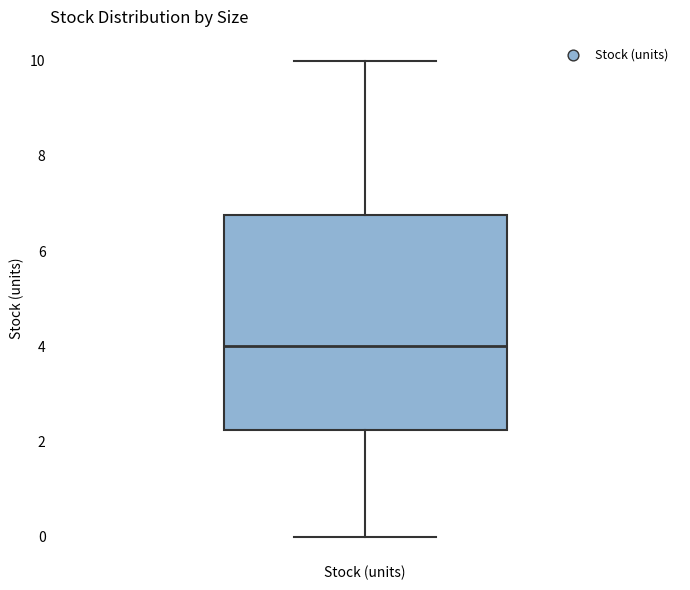

Read this box plot against the y-axis: the position of the median line, the range covered by the box, and the ends of both whiskers. The values are not printed on the chart, so give them approximately, as read against the axis.

median 4.0, box 2.2 to 6.8, whiskers 0.0 to 10.0